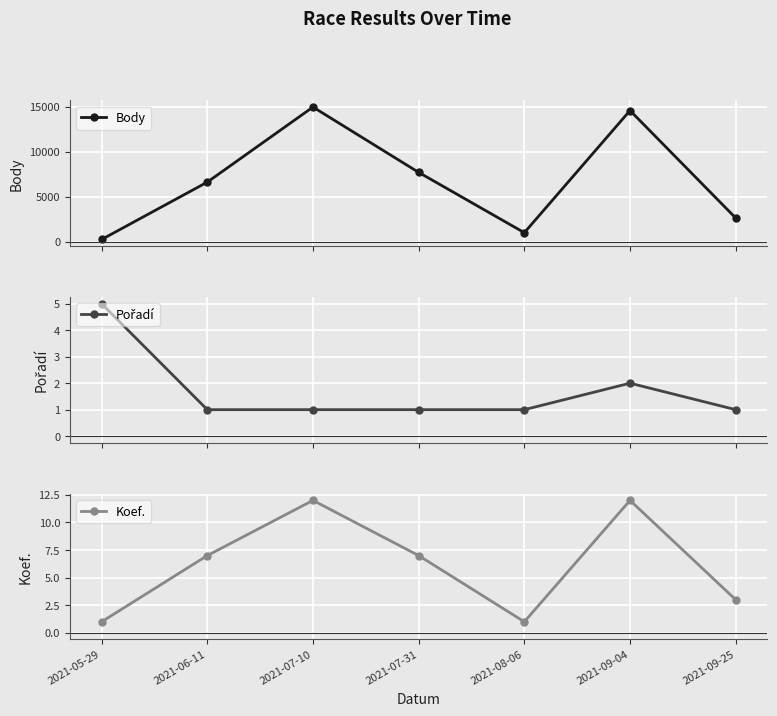

Count the number of categories in the chart.

7